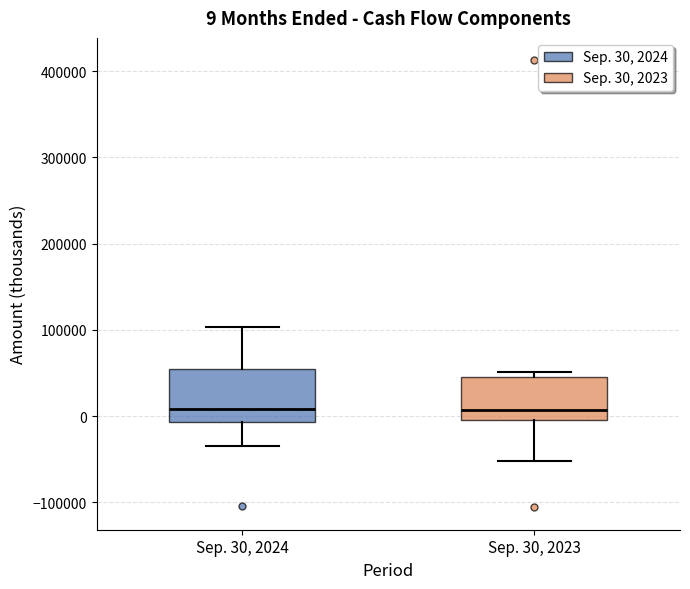

Comparing the boxes themselves (not the whiskers), which one is the tallest?

Sep. 30, 2024